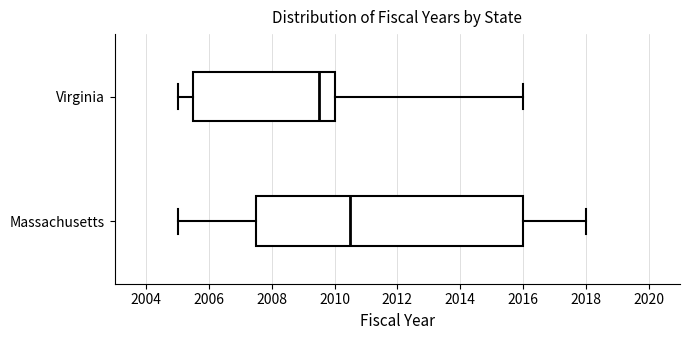

Reading bottom to top, transcribe this box plot: for each box, give where its median line is, the range the box spans, and where its two whiskers end, as read against the x-axis. The values are not printed on the chart, so give them approximately, as read against the axis.

Massachusetts: median 2010.6, box 2007.6 to 2016.0, whiskers 2005.0 to 2018.0
Virginia: median 2009.6, box 2005.6 to 2010.0, whiskers 2005.0 to 2016.0